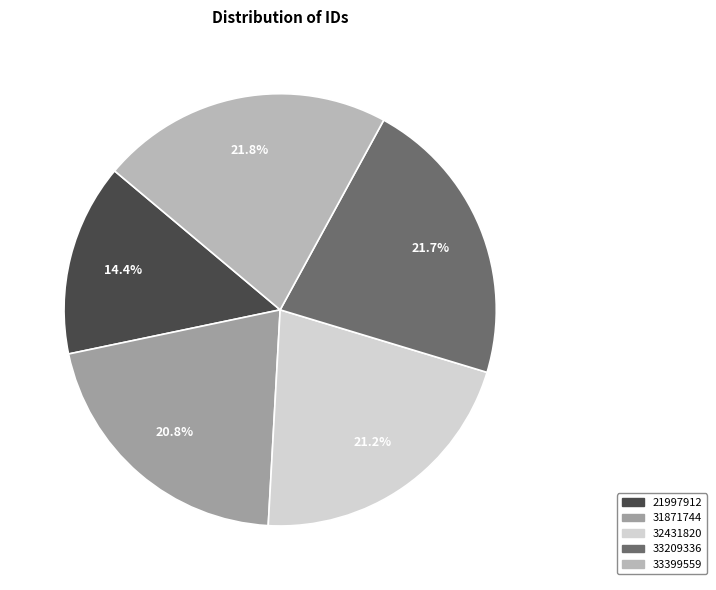

How many slices are in this pie chart?

5